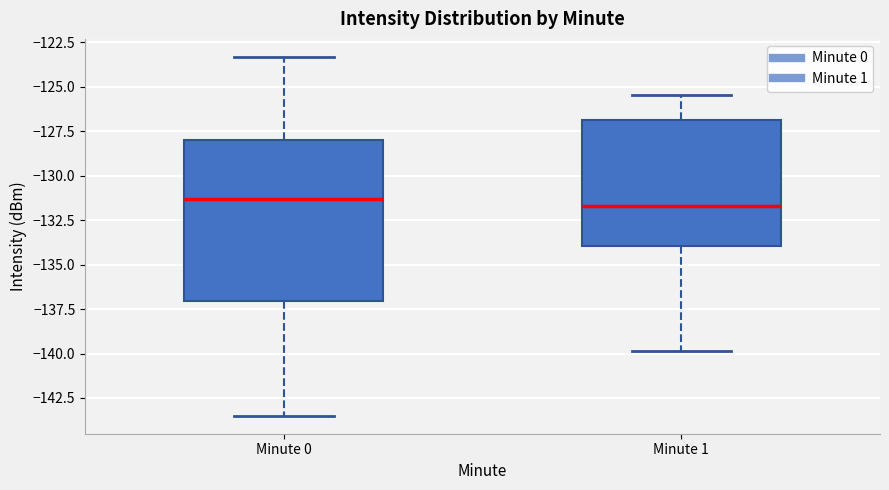

Where does the upper whisker of the box for Minute 0 end on the y-axis? The values are not printed on the chart, so give them approximately, as read against the axis.

-123.5